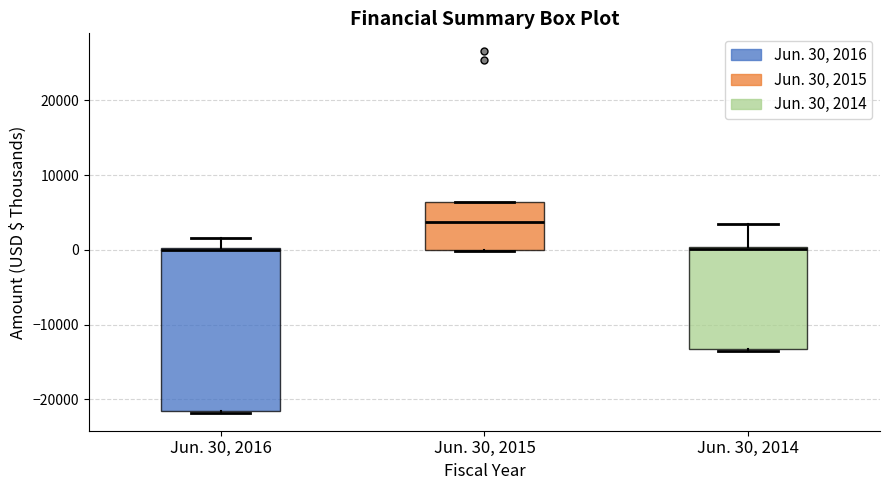

Where is the lower edge of the box for Jun. 30, 2015 on the y-axis? The values are not printed on the chart, so give them approximately, as read against the axis.

0